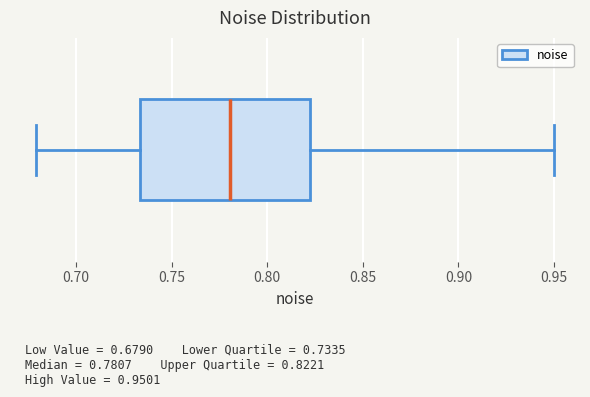

Where does the right whisker of the box end on the x-axis? The values are not printed on the chart, so give them approximately, as read against the axis.

0.950